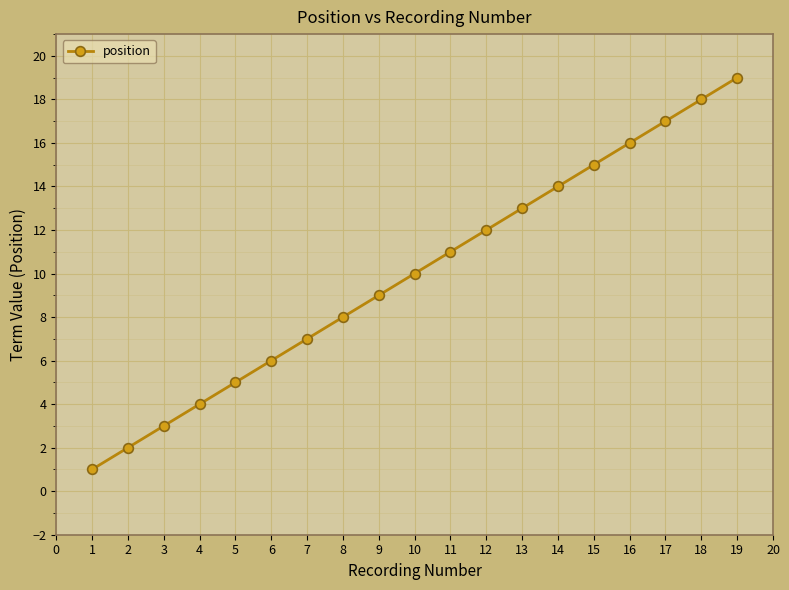

Count the number of data series in this chart.

1